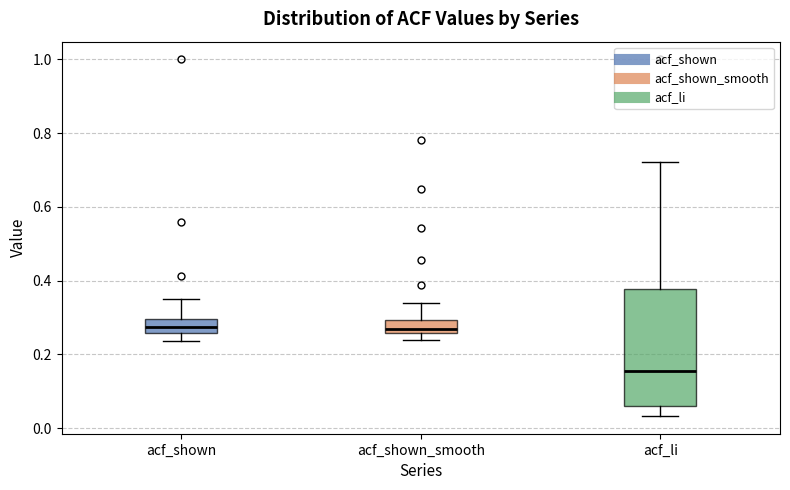

Reading left to right, read every box against the y-axis: the position of its median line, the range the box covers, and the ends of its whiskers. The values are not printed on the chart, so give them approximately, as read against the axis.

acf_shown: median 0.28, box 0.26 to 0.30, whiskers 0.24 to 0.36
acf_shown_smooth: median 0.26 (just above the box's lower edge), box 0.26 to 0.30, whiskers 0.24 to 0.34
acf_li: median 0.16, box 0.06 to 0.38, whiskers 0.04 to 0.72